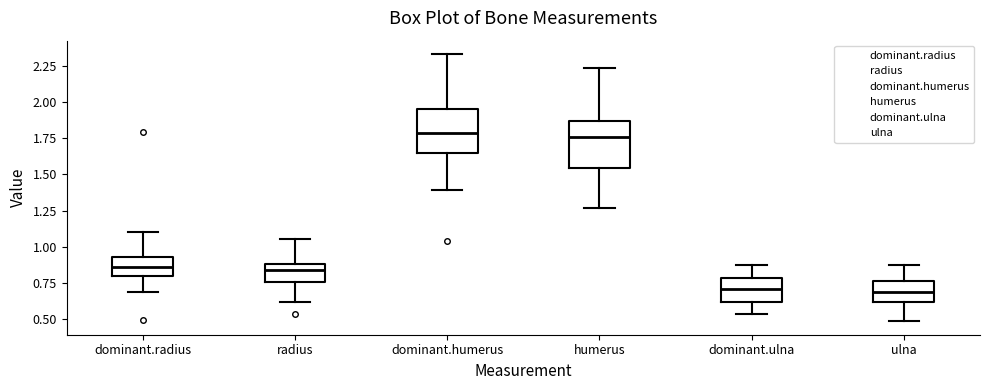

Reading left to right, transcribe this box plot: for each box, give where its median line is, the range the box spans, and where its two whiskers end, as read against the y-axis. The values are not printed on the chart, so give them approximately, as read against the axis.

dominant.radius: median 0.85, box 0.80 to 0.95, whiskers 0.70 to 1.10
radius: median 0.85, box 0.75 to 0.90, whiskers 0.60 to 1.05
dominant.humerus: median 1.80, box 1.65 to 1.95, whiskers 1.40 to 2.35
humerus: median 1.75, box 1.55 to 1.85, whiskers 1.25 to 2.25
dominant.ulna: median 0.70, box 0.60 to 0.80, whiskers 0.55 to 0.85
ulna: median 0.70, box 0.60 to 0.75, whiskers 0.50 to 0.85